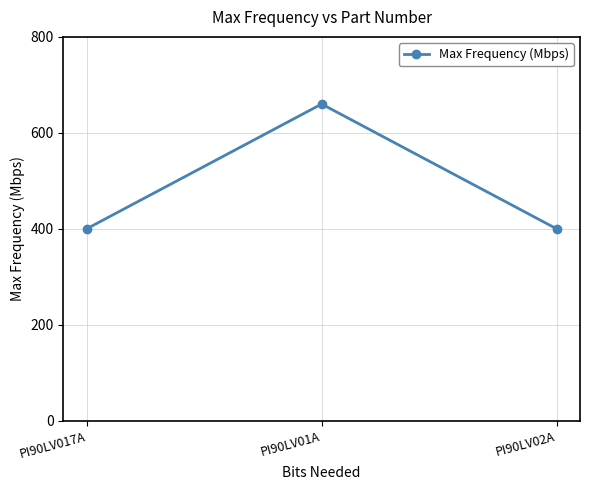

What position from the right is PI90LV02A?

1